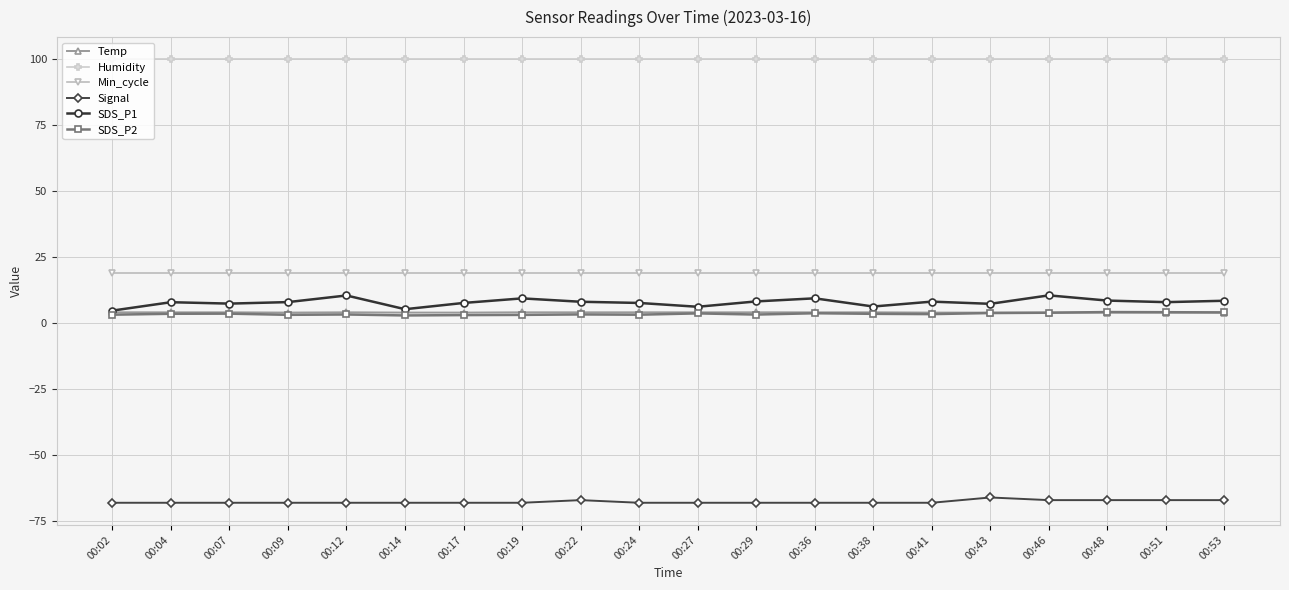

Which series has the largest range (max minus min)?

SDS_P1